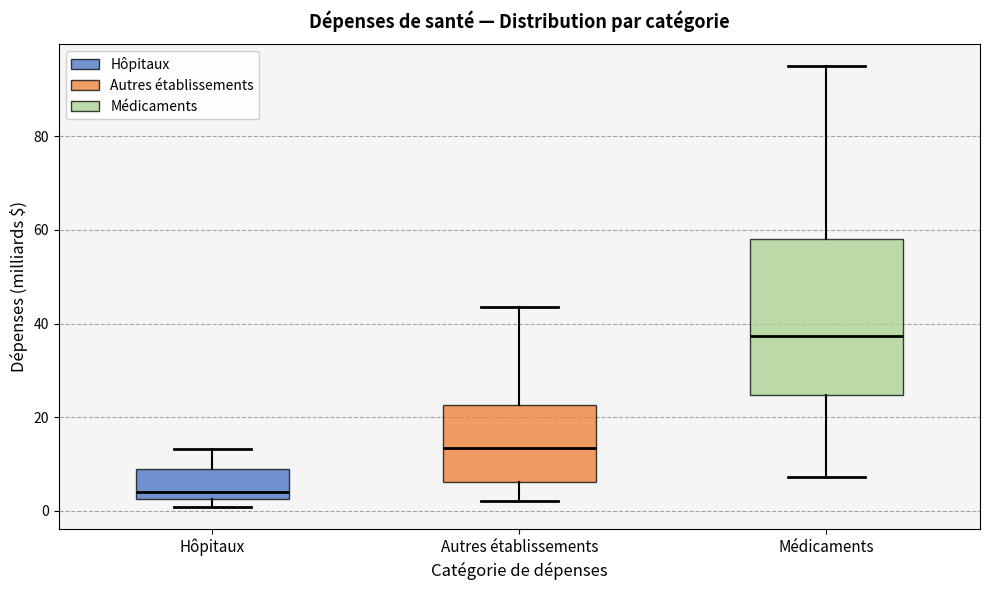

Which box has the lowest median line?

Hôpitaux